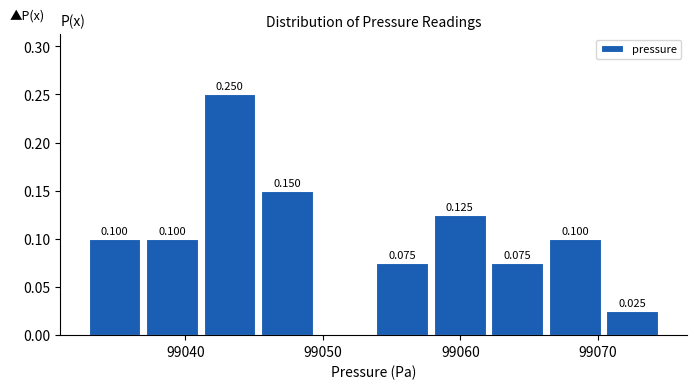

Which range on the x-axis has the tallest bar?

99041 to 99045